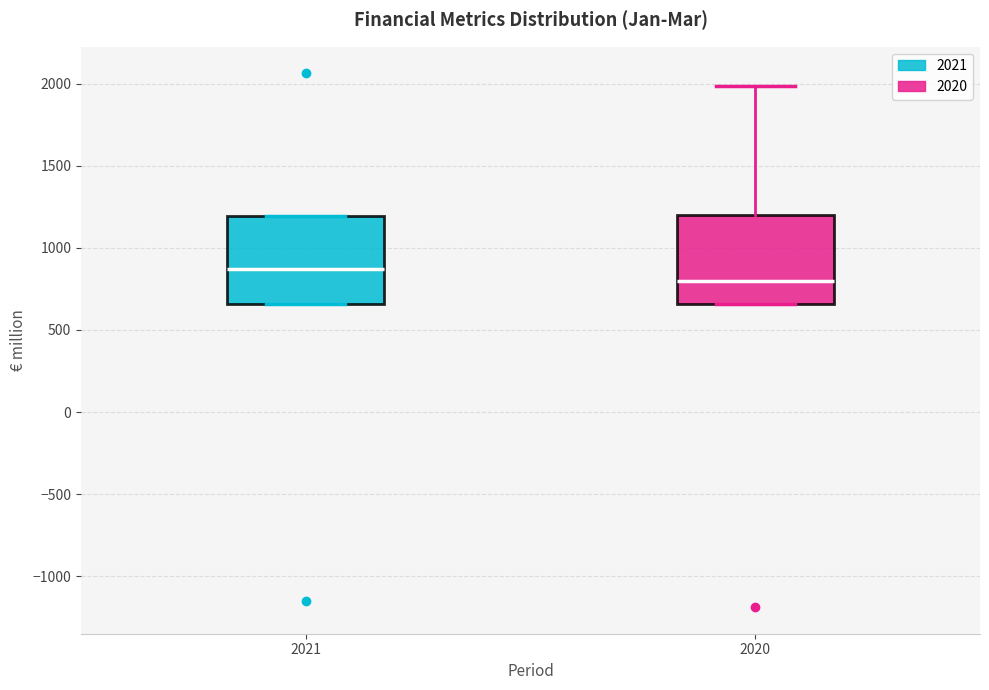

Which box's median line is the lowest?

2020